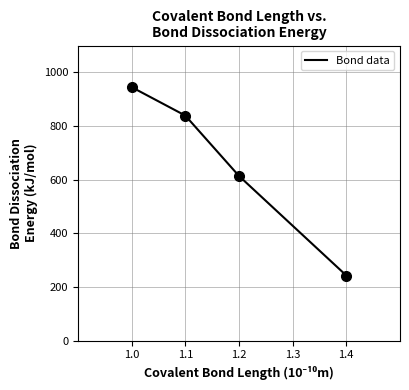

Between 1.4 and 1.2, which is larger?

1.2